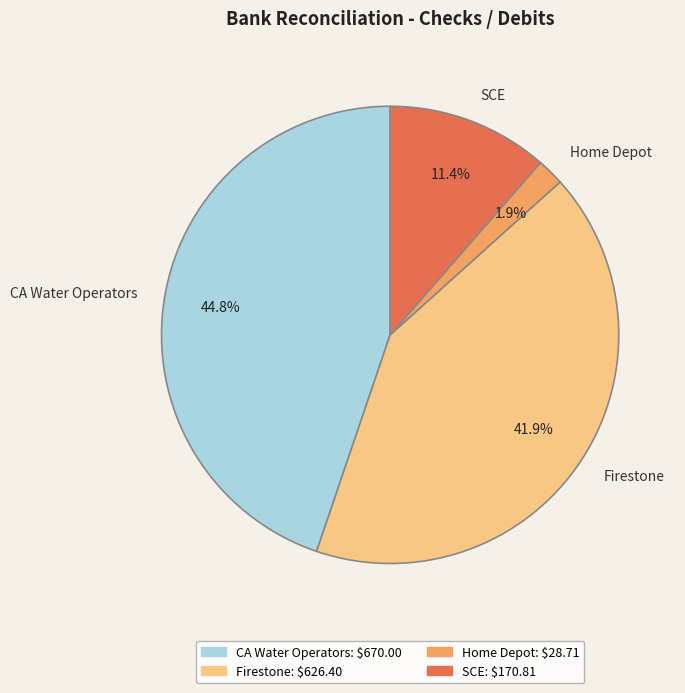

Is there a majority slice in this chart?

No